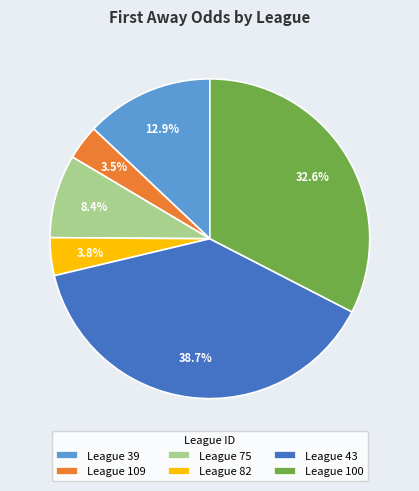

Which category has the biggest portion of the pie?

League 43